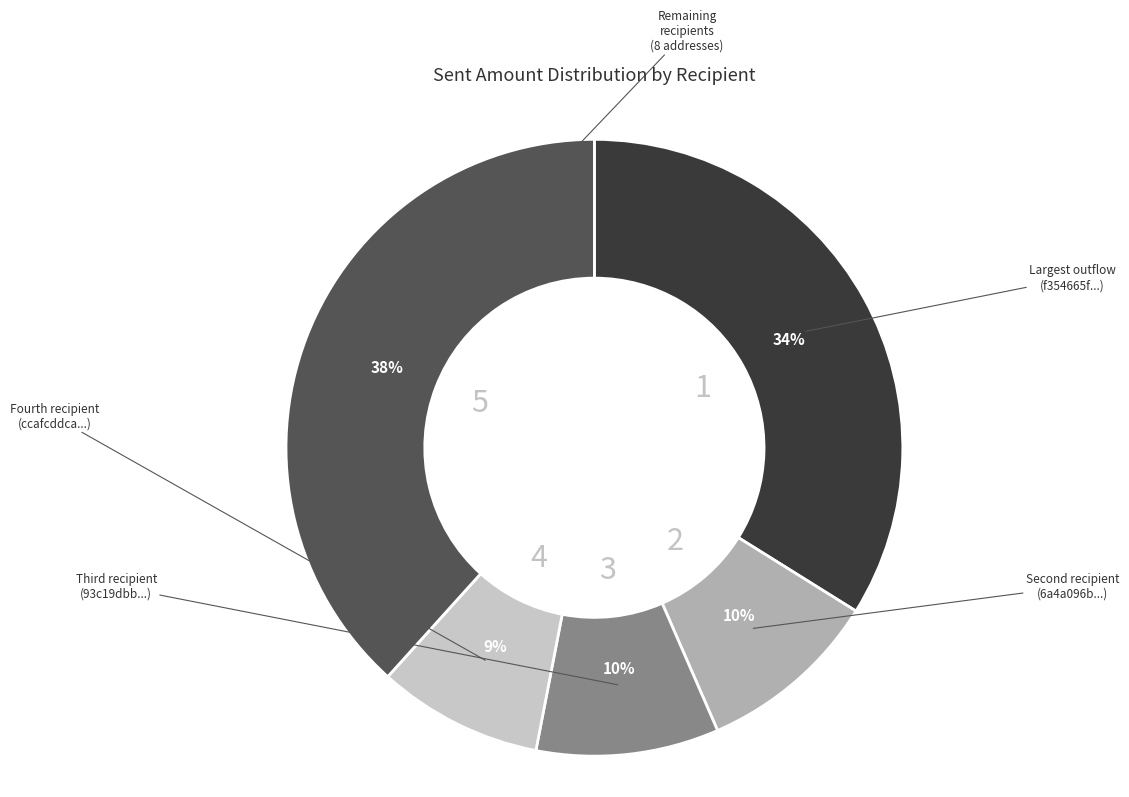

Count the number of slices in the pie.

5